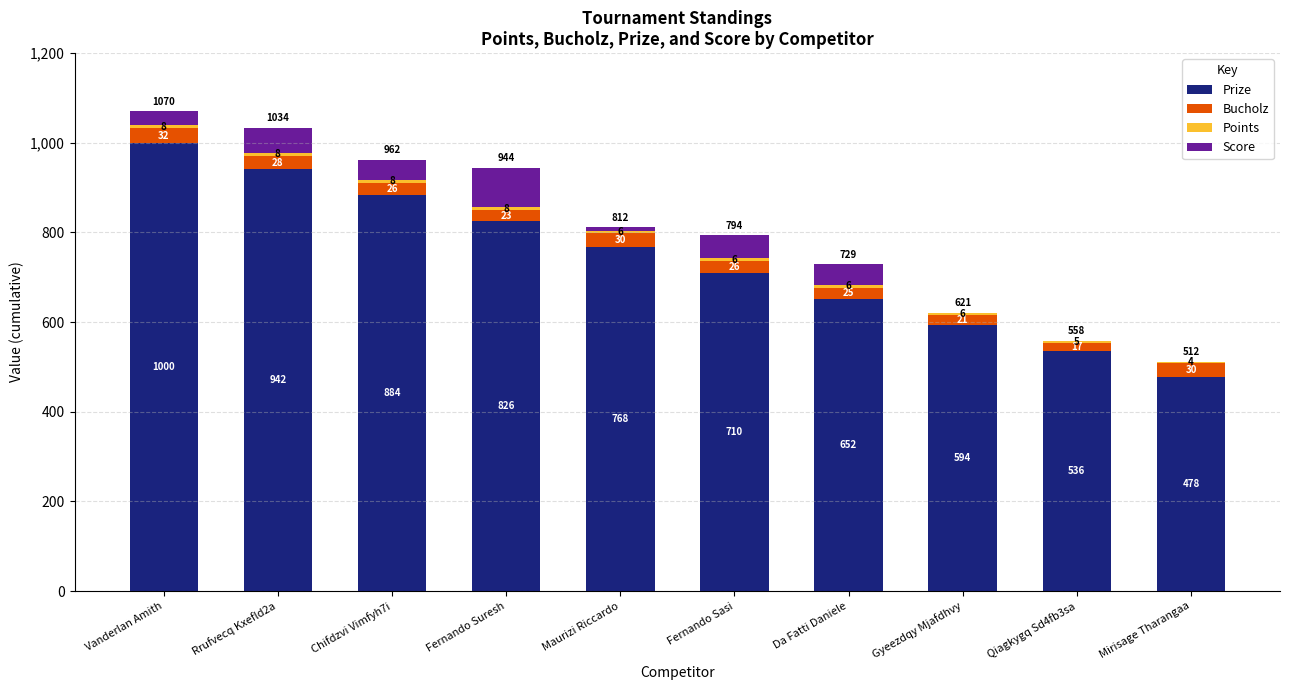

What is the sum of the Prize values at Da Fatti Daniele and Mirisage Tharangaa?

1130